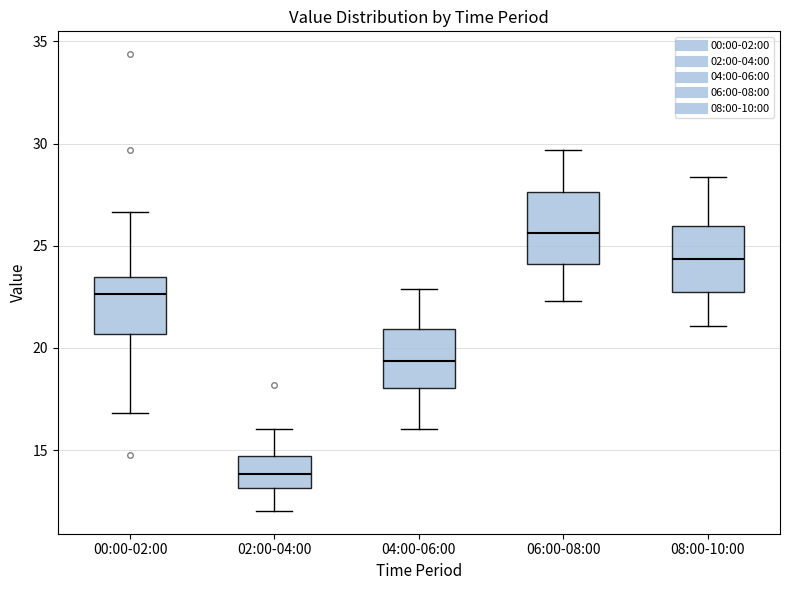

Reading left to right, read every box against the y-axis: the position of its median line, the range the box covers, and the ends of its whiskers. The values are not printed on the chart, so give them approximately, as read against the axis.

00:00-02:00: median 22.5, box 20.5 to 23.5, whiskers 17.0 to 26.5
02:00-04:00: median 14.0, box 13.0 to 14.5, whiskers 12.0 to 16.0
04:00-06:00: median 19.5, box 18.0 to 21.0, whiskers 16.0 to 23.0
06:00-08:00: median 25.5, box 24.0 to 27.5, whiskers 22.5 to 29.5
08:00-10:00: median 24.5, box 22.5 to 26.0, whiskers 21.0 to 28.5